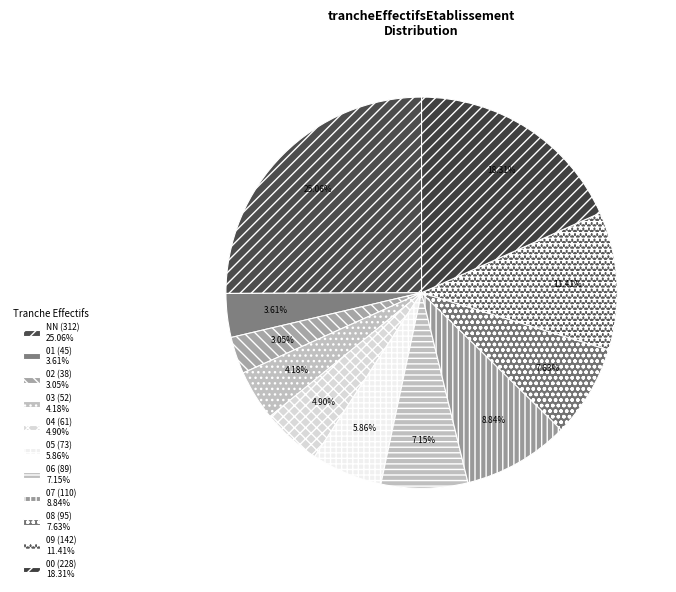

How many slices are in this pie chart?

11